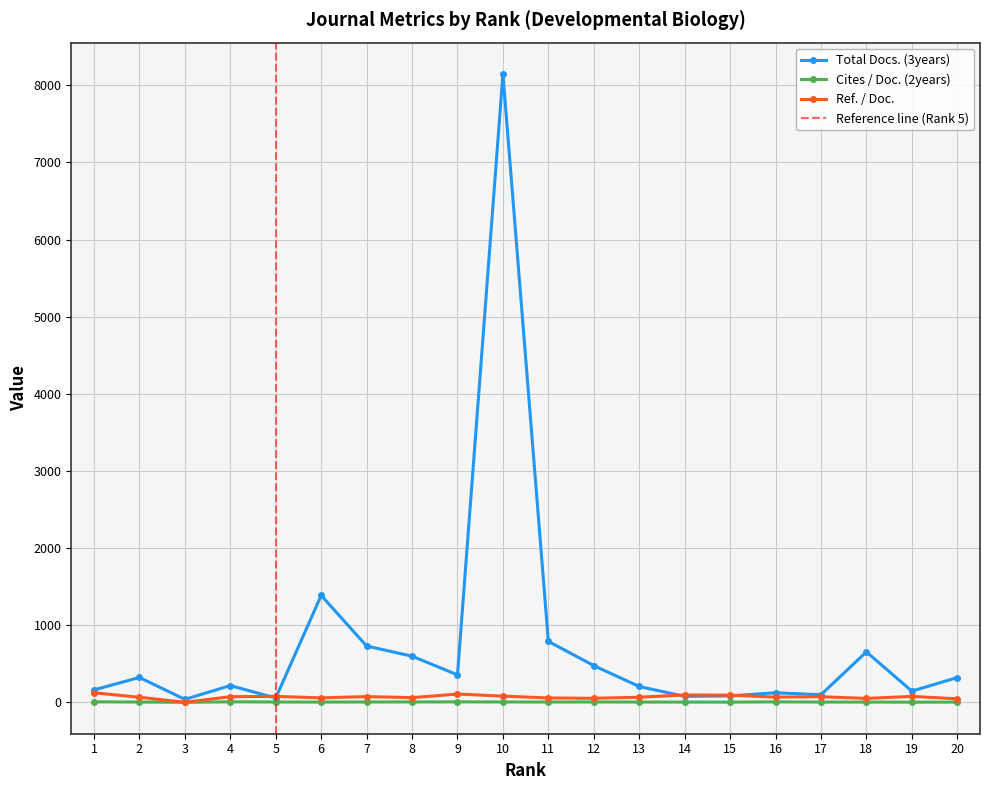

How many data points in Ref. / Doc. are above 72?

10